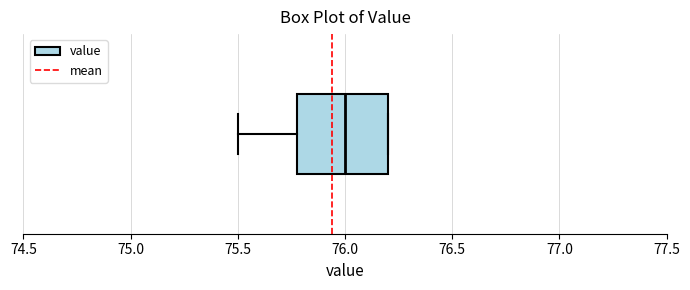

Read this box plot against the x-axis: the position of the median line, the range covered by the box, and the ends of both whiskers. The values are not printed on the chart, so give them approximately, as read against the axis.

median 76.0, box 75.8 to 76.2, whiskers 75.5 to 76.2